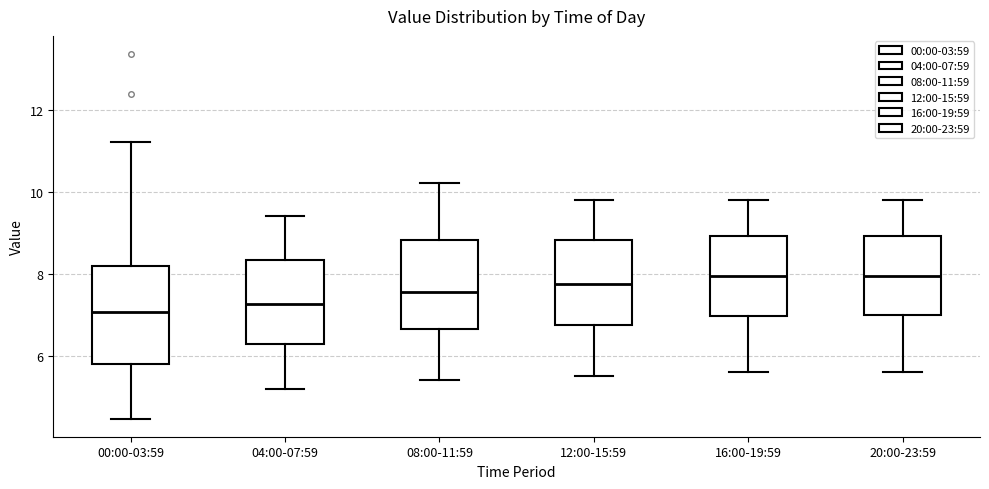

Where does the median line of the box for 04:00-07:59 sit on the y-axis? The values are not printed on the chart, so give them approximately, as read against the axis.

7.2